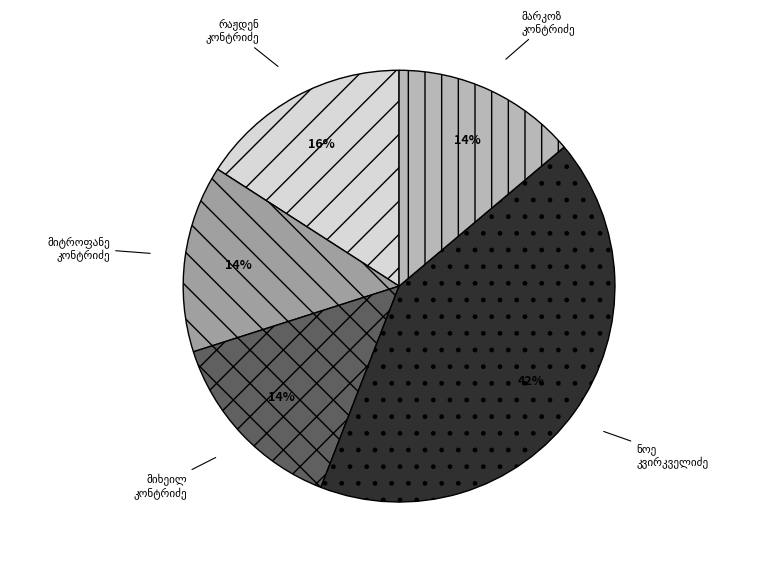

To the nearest percent, what is the difference between the largest and smallest slice percentages?

28%